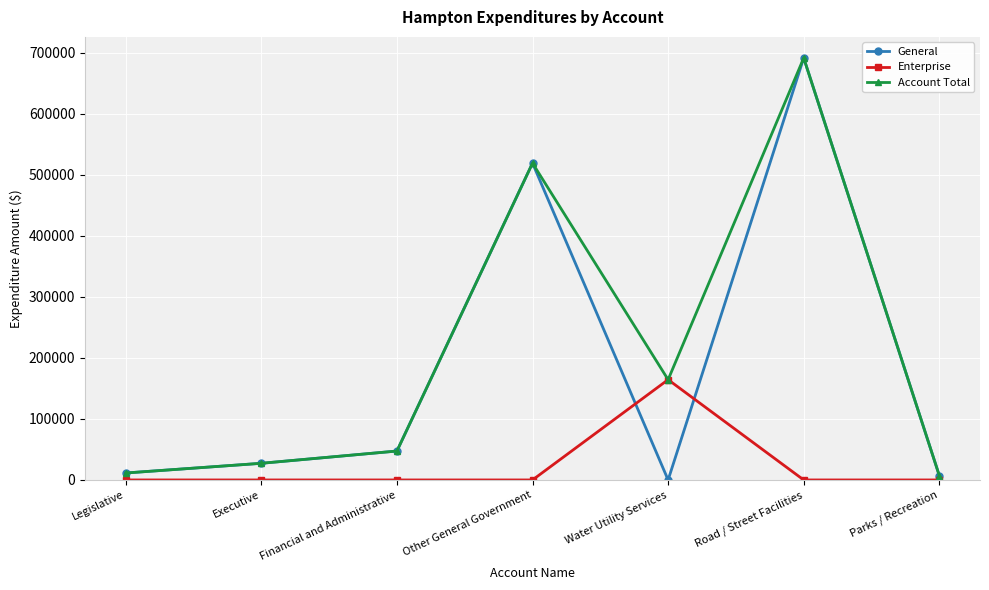

What is the difference between the highest and lowest values at Road / Street Facilities?

691479